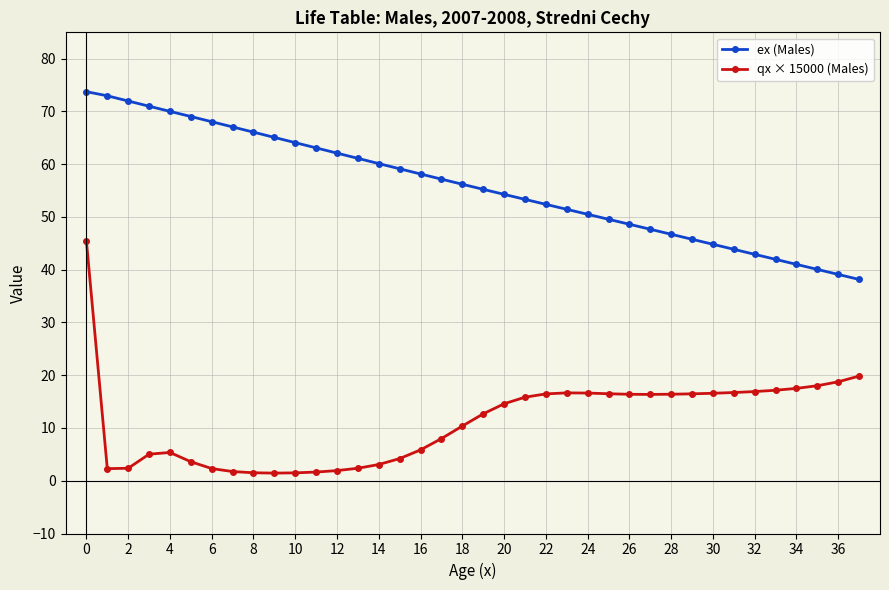

List the series in order of their peak value, highest first.

ex (Males), qx × 15000 (Males)